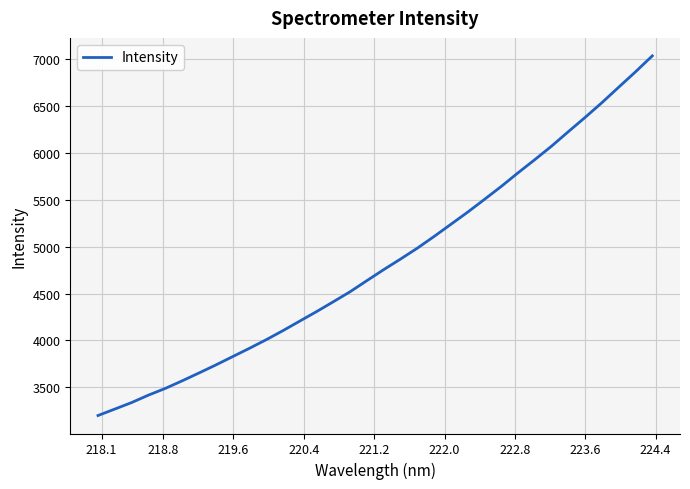

What is the minimum value shown in the chart?

3201.0